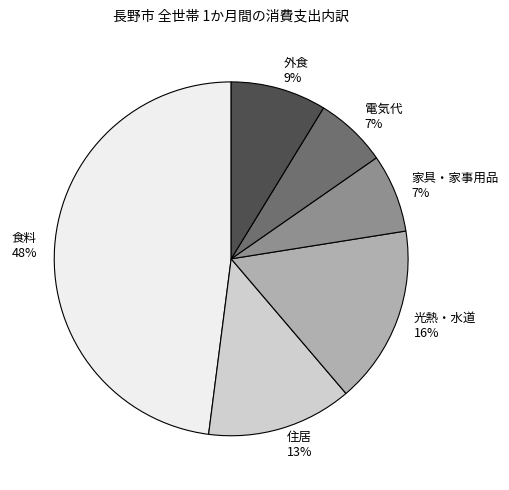

Between 住居 13% and 家具・家事用品 7%, which is larger?

住居 13%